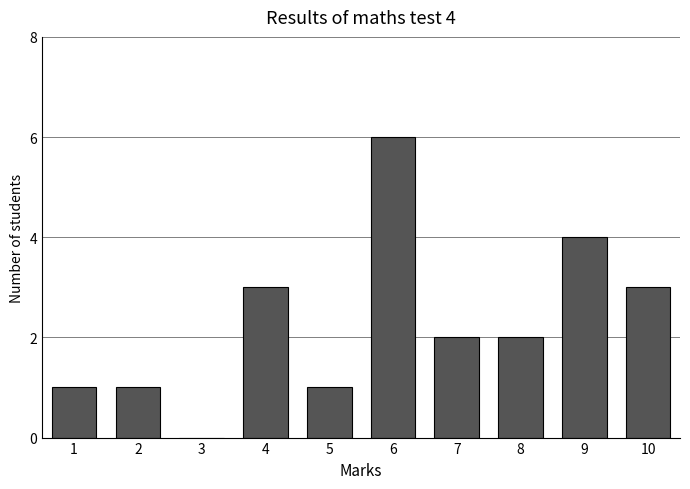

Reading left to right, extract all data points from this chart.

1=1	2=1	3=0	4=3	5=1	6=6	7=2	8=2	9=4	10=3